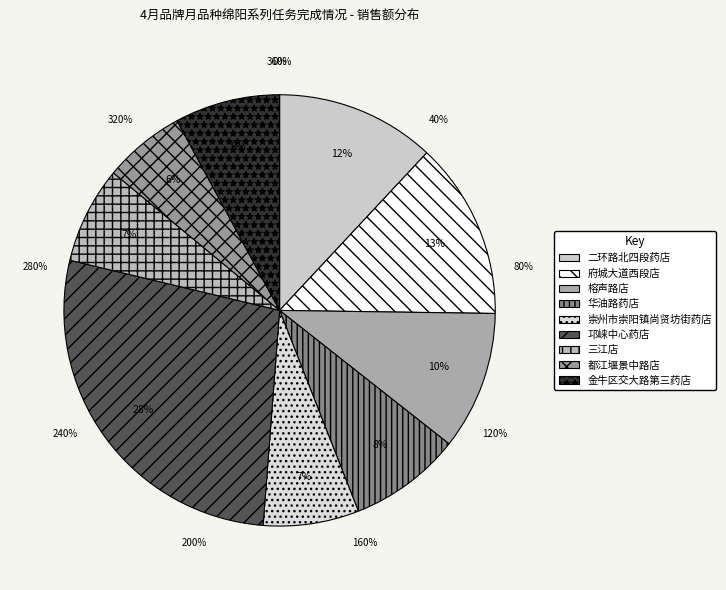

Is there a majority slice in this chart?

No